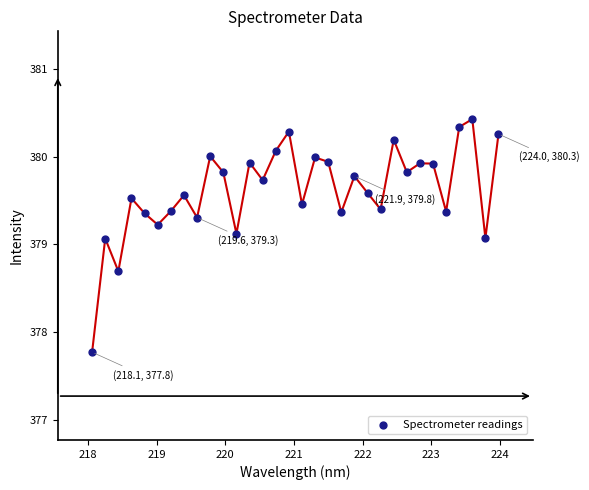

What is the range of X values (max minus min)?

5.9